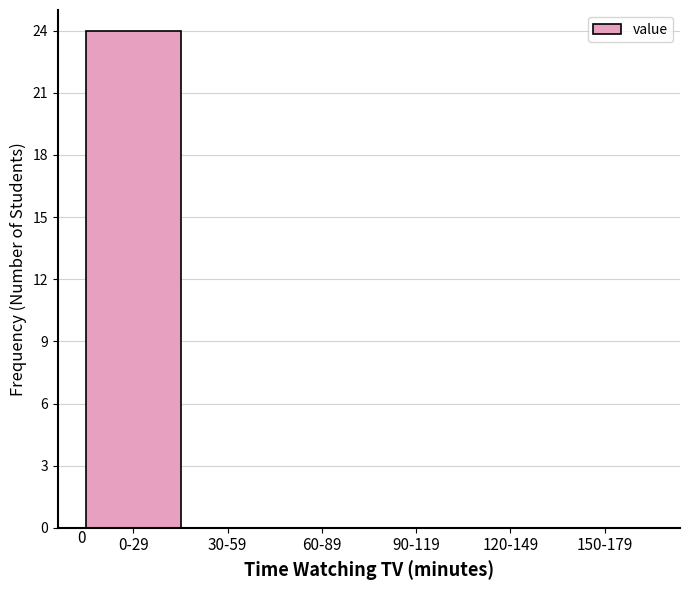

Reading left to right, what are all the values shown in this chart?

0-29=24	30-59=0	60-89=0	90-119=0	120-149=0	150-179=0